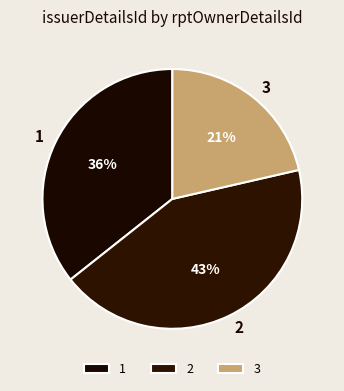

To the nearest percent, what is the average slice percentage?

33%